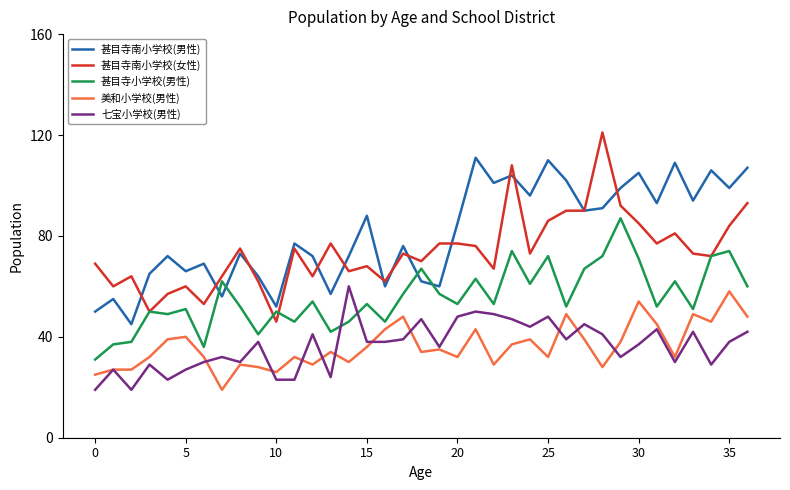

Which series ends up on top after the final intersection of 甚目寺小学校(男性) and 甚目寺南小学校(男性)?

甚目寺南小学校(男性)